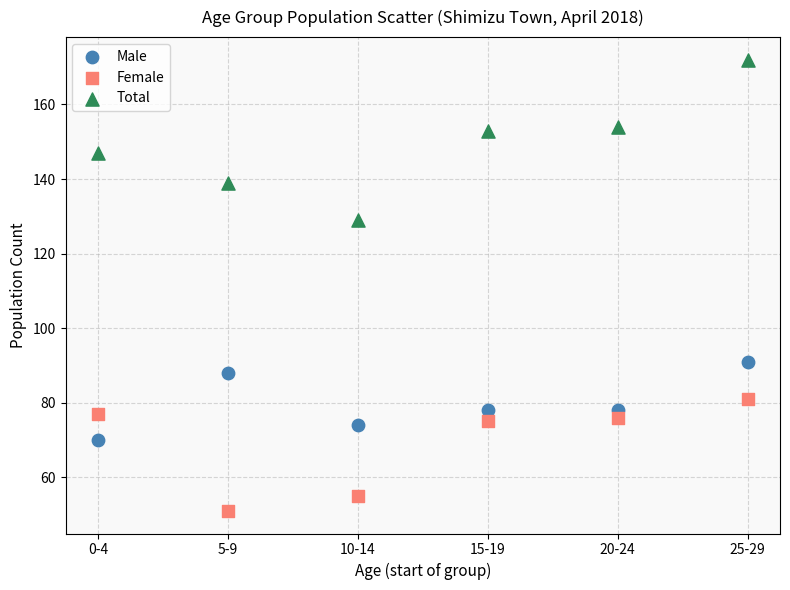

Across all data points, what is the range of X values (max minus min)?

25